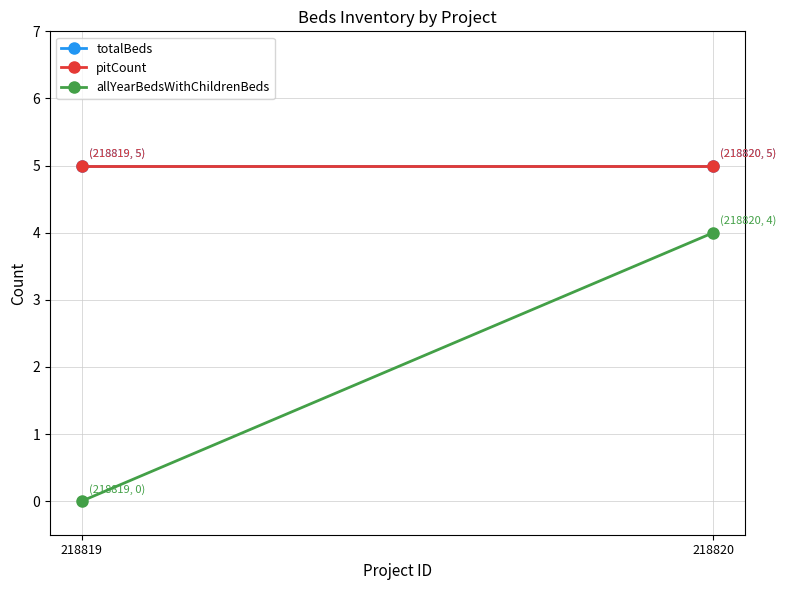

How many lines are shown in the chart?

3